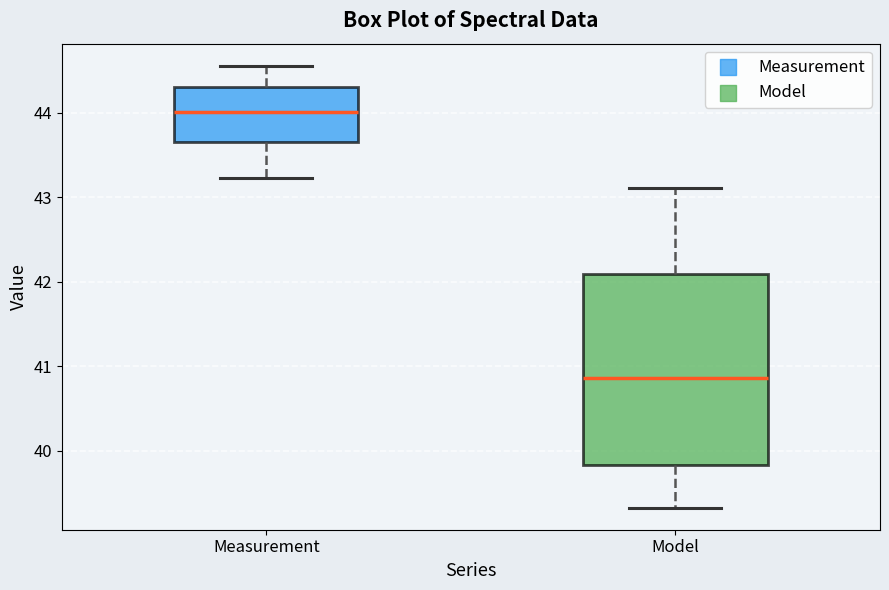

Reading left to right, transcribe this box plot: for each box, give where its median line is, the range the box spans, and where its two whiskers end, as read against the y-axis. The values are not printed on the chart, so give them approximately, as read against the axis.

Measurement: median 44.0, box 43.6 to 44.3, whiskers 43.2 to 44.6
Model: median 40.9, box 39.8 to 42.1, whiskers 39.3 to 43.1